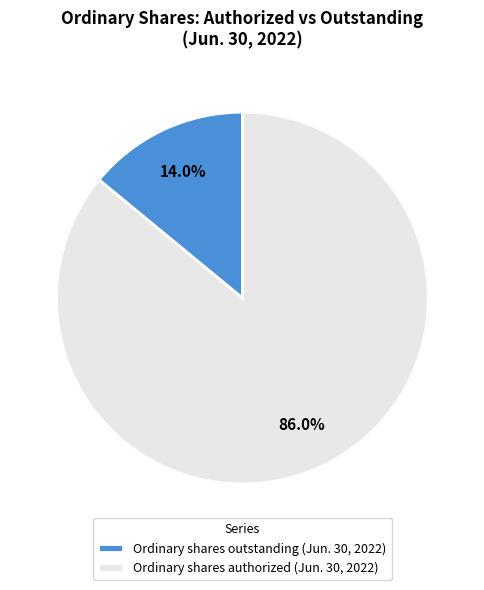

The Ordinary shares authorized (Jun. 30, 2022) slice represents 96% of the pie. True or false?

False